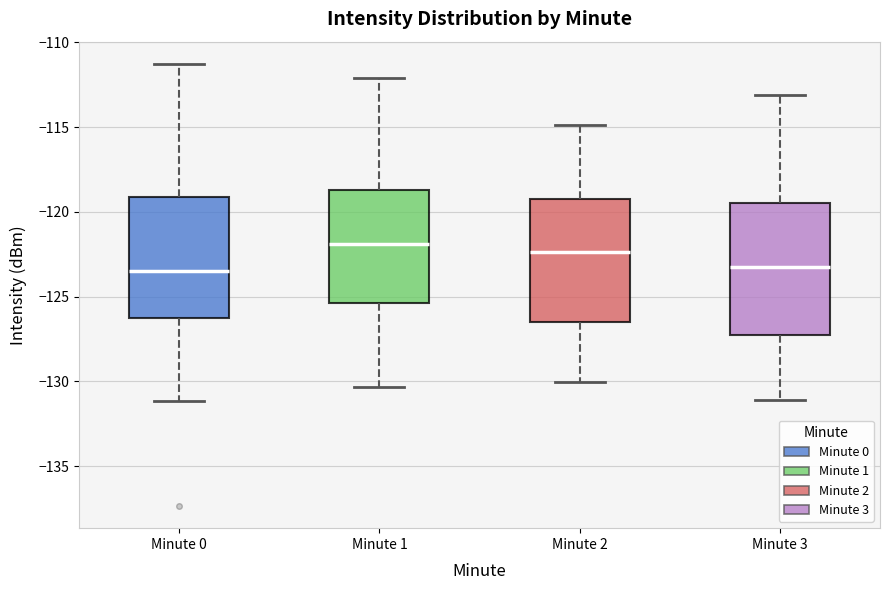

Reading left to right, read every box against the y-axis: the position of its median line, the range the box covers, and the ends of its whiskers. The values are not printed on the chart, so give them approximately, as read against the axis.

Minute 0: median -123.5, box -126.5 to -119.0, whiskers -131.0 to -111.5
Minute 1: median -122.0, box -125.5 to -118.5, whiskers -130.5 to -112.0
Minute 2: median -122.5, box -126.5 to -119.0, whiskers -130.0 to -115.0
Minute 3: median -123.0, box -127.0 to -119.5, whiskers -131.0 to -113.0